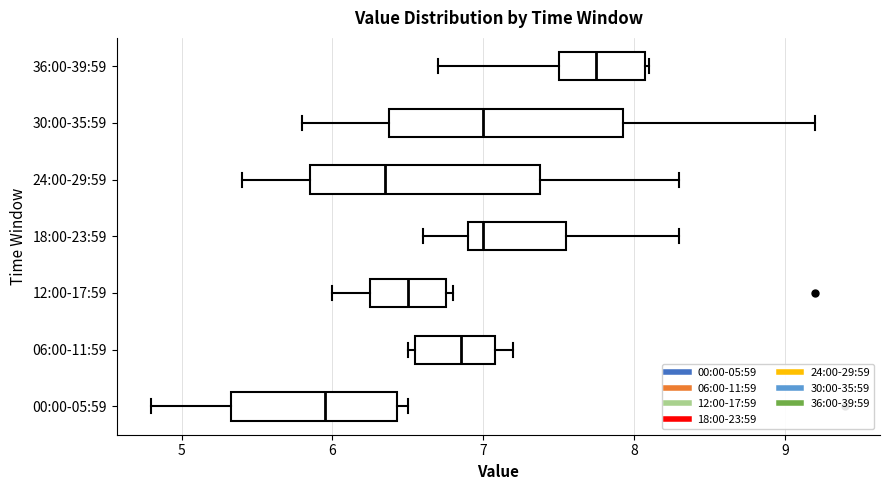

Where is the left edge of the box for 30:00-35:59 on the x-axis? The values are not printed on the chart, so give them approximately, as read against the axis.

6.4